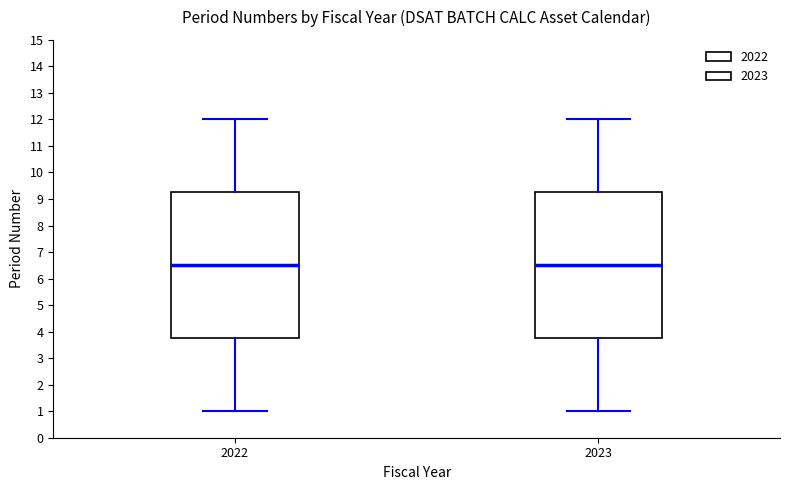

Reading left to right, transcribe this box plot: for each box, give where its median line is, the range the box spans, and where its two whiskers end, as read against the y-axis. The values are not printed on the chart, so give them approximately, as read against the axis.

2022: median 6.5, box 3.8 to 9.3, whiskers 1.0 to 12.0
2023: median 6.5, box 3.8 to 9.3, whiskers 1.0 to 12.0